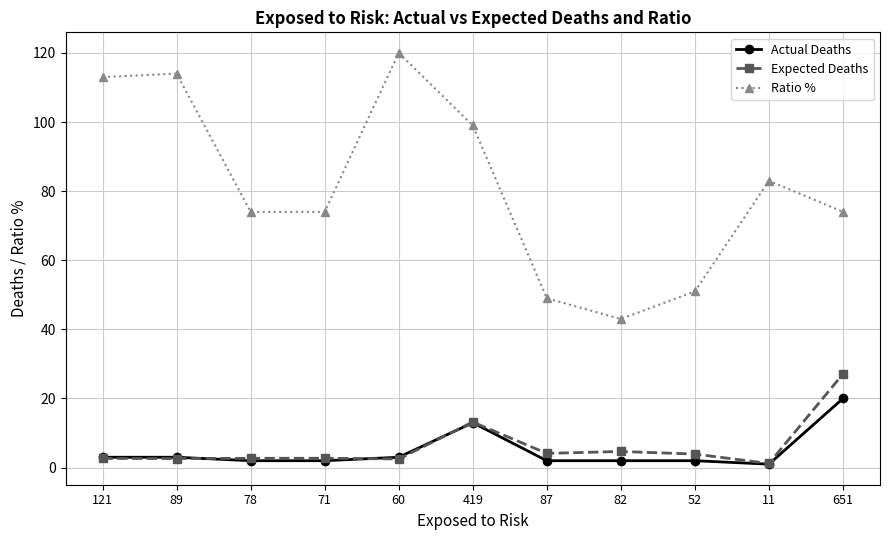

Where is Expected Deaths nearest to the value 14?

419